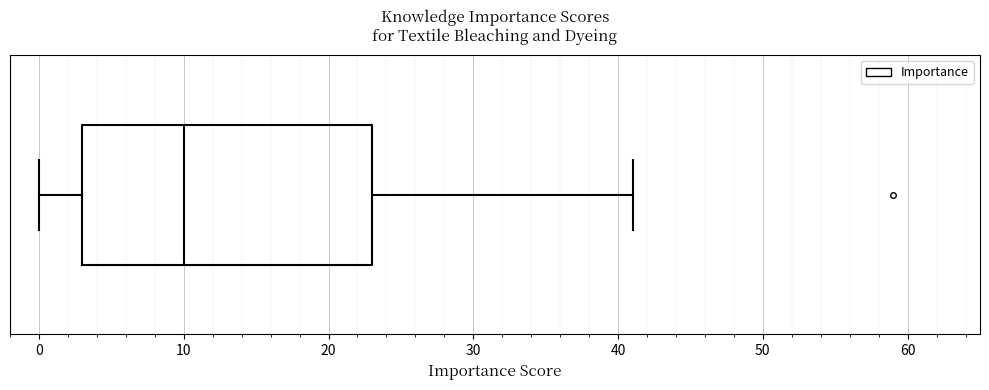

Transcribe this box plot: give where the median line is, the range the box spans, and where the two whiskers end, as read against the x-axis. The values are not printed on the chart, so give them approximately, as read against the axis.

median 10, box 3 to 23, whiskers 0 to 41